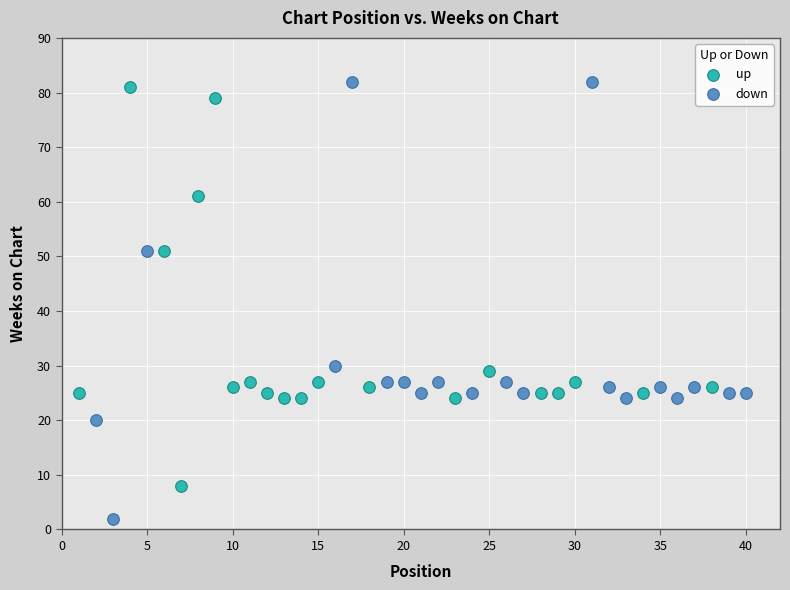

Which series has the largest Y range (max minus min)?

down